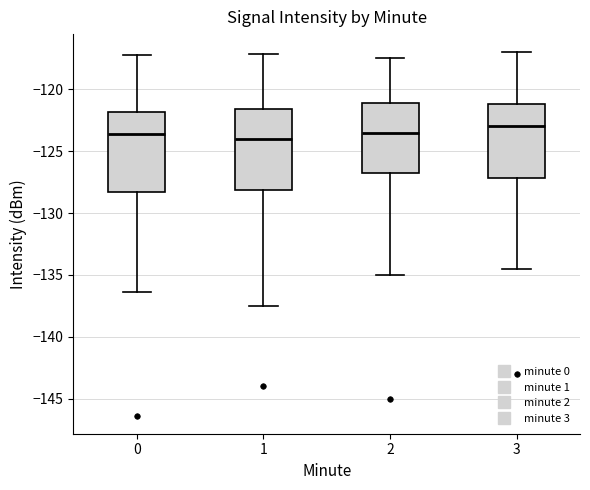

Where is the upper edge of the box at x = 1 on the y-axis? The values are not printed on the chart, so give them approximately, as read against the axis.

-121.5